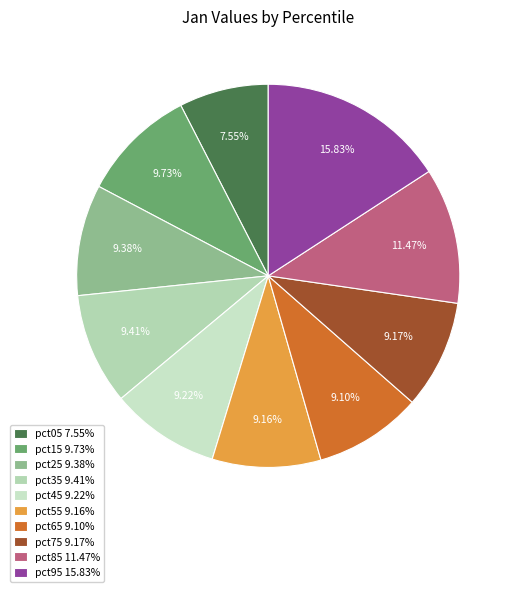

To the nearest percent, what is the difference between the largest and smallest slice percentages?

8%